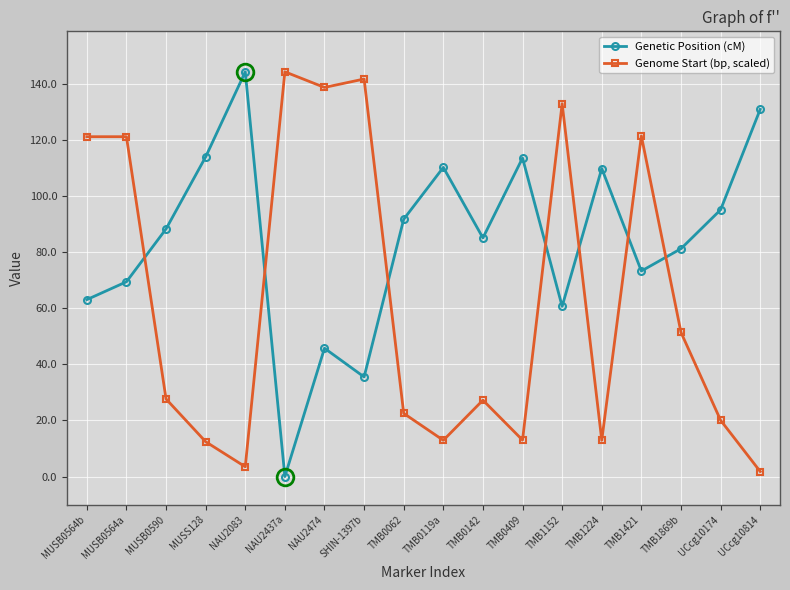

At TMB0119a, list the series in order from largest to smallest.

Genetic Position (cM), Genome Start (bp, scaled)